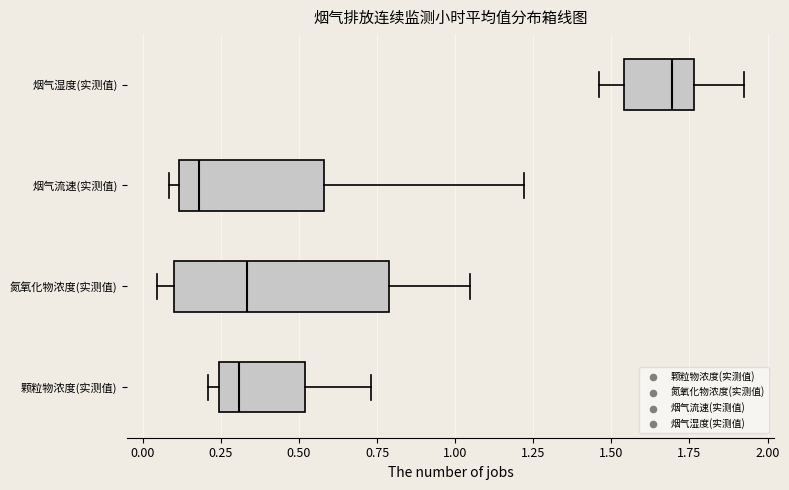

Which box's median line is the furthest to the right?

烟气湿度(实测值)